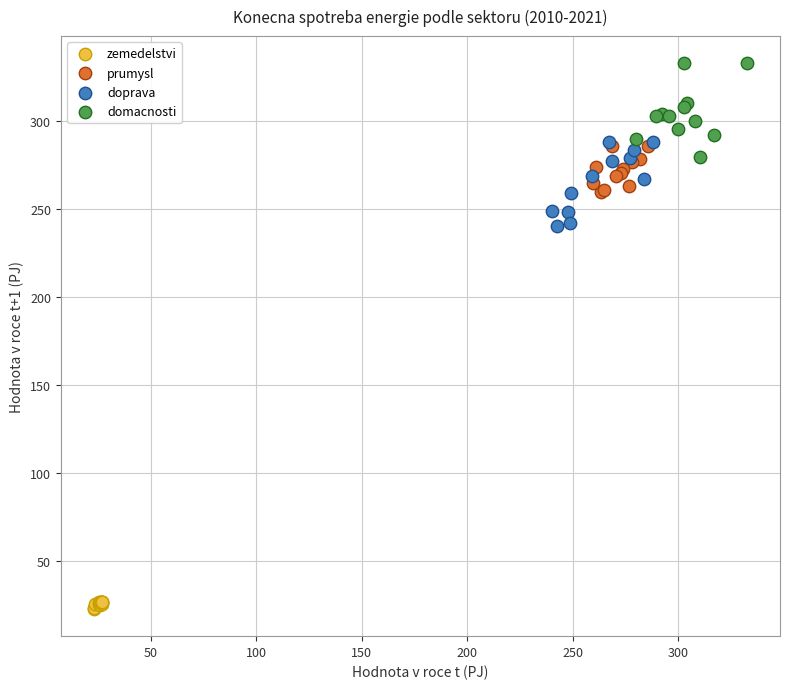

Which series reaches the maximum Y coordinate?

domacnosti